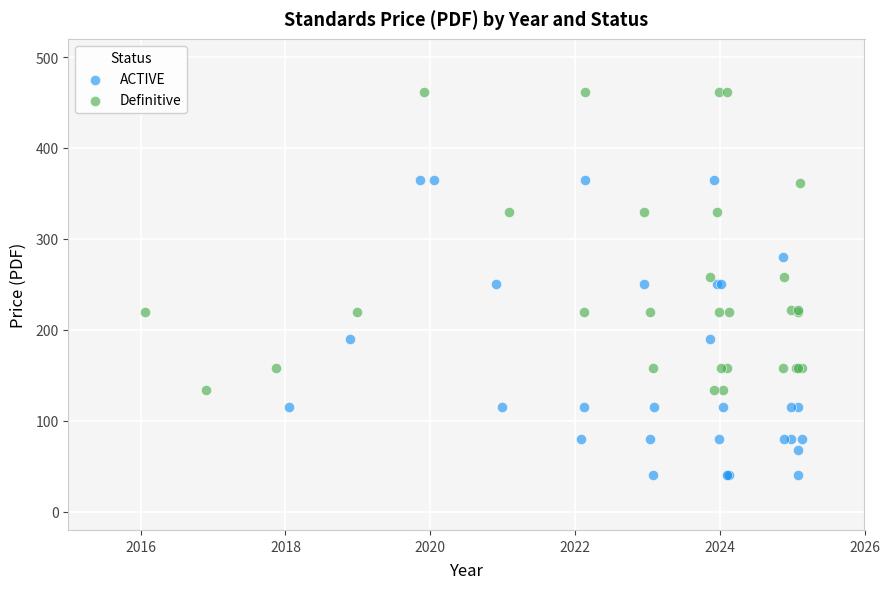

Which series contains the lowest Y value?

ACTIVE